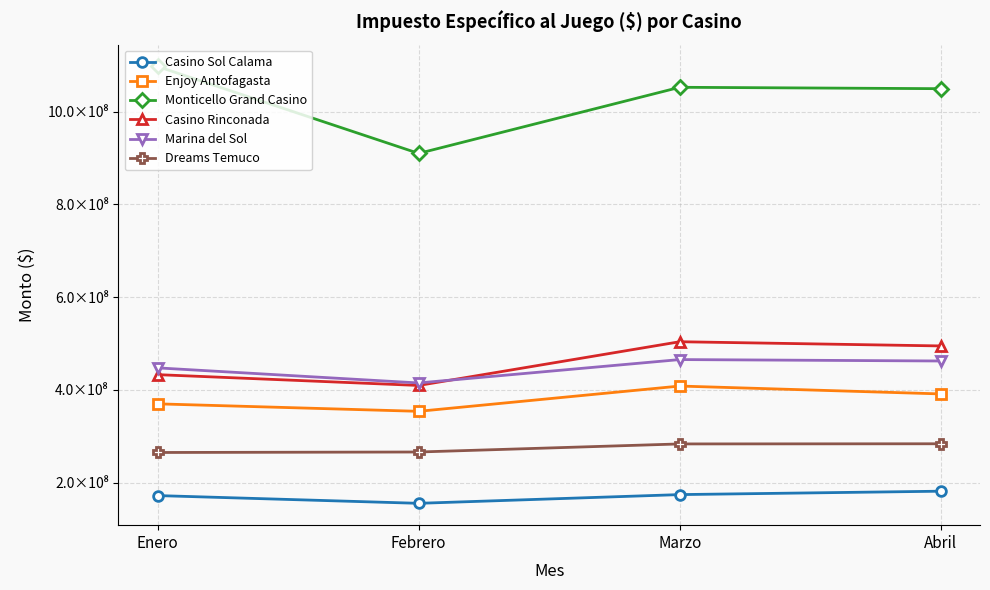

Reading left to right, transcribe all the data shown in this chart.

Casino Sol Calama: Enero=172337717	Febrero=155642923	Marzo=174451045	Abril=181793134
Enjoy Antofagasta: Enero=370111334	Febrero=353992924	Marzo=408479583	Abril=391500897
Monticello Grand Casino: Enero=1097452068	Febrero=910041024	Marzo=1052584373	Abril=1049581470
Casino Rinconada: Enero=433064315	Febrero=409755588	Marzo=504021587	Abril=494959127
Marina del Sol: Enero=447667573	Febrero=415142365	Marzo=465566361	Abril=462485743
Dreams Temuco: Enero=265239252	Febrero=266290093	Marzo=283696286	Abril=284029358